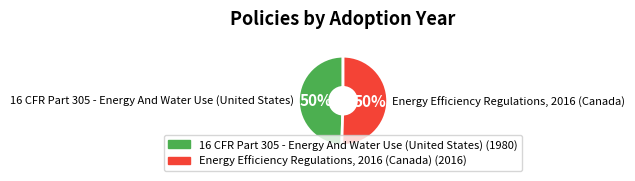

Is the sum of 16 CFR Part 305 - Energy And Water Use (United States) and Energy Efficiency Regulations, 2016 (Canada) greater than half?

Yes